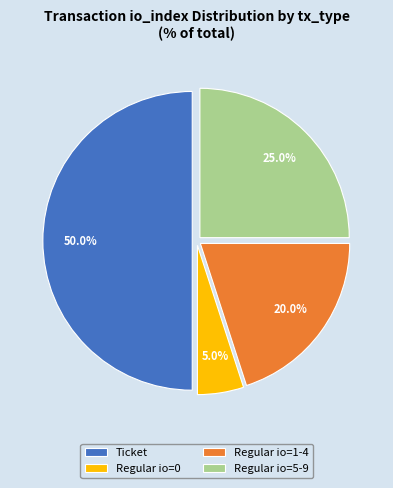

How many segments does this pie chart have?

4